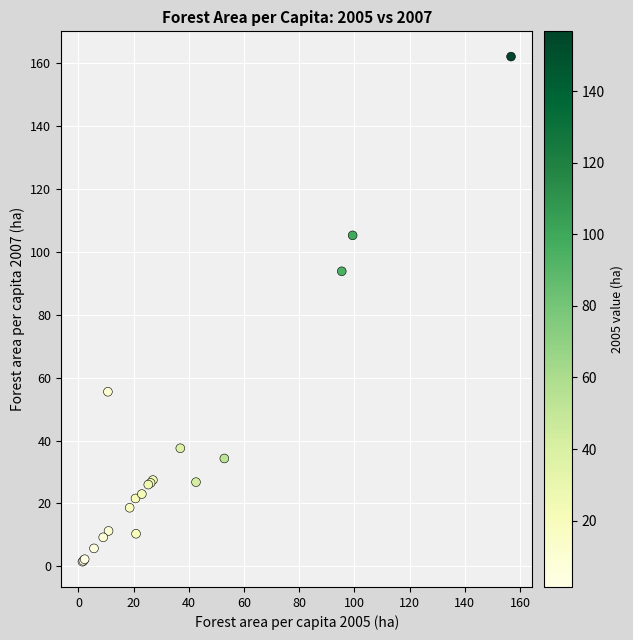

What Y value in the scatter plot is closest to 81?

93.8